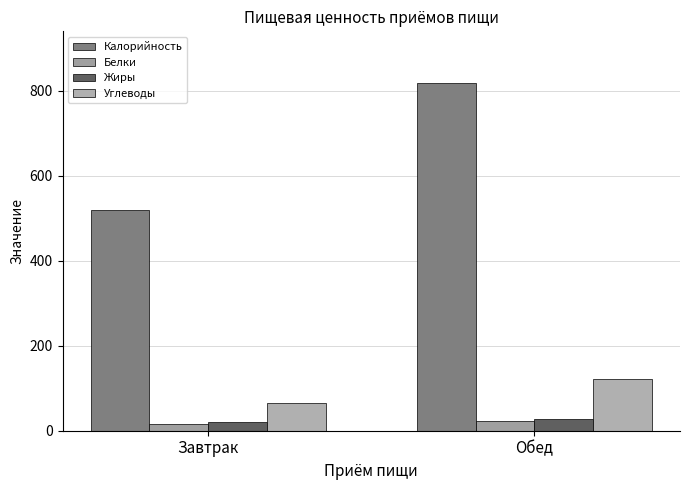

Rank the series at Обед from highest to lowest value.

Калорийность, Углеводы, Жиры, Белки